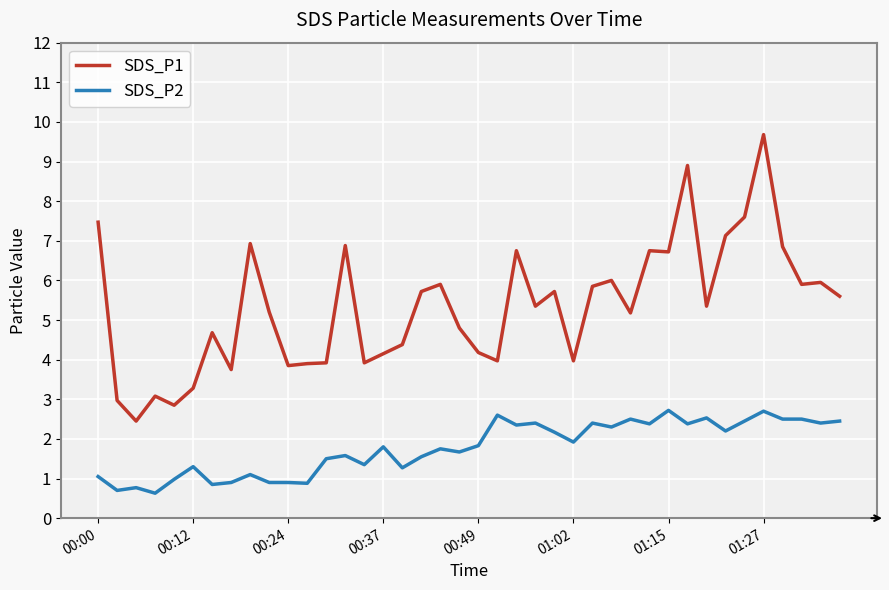

Rank the series by their maximum value, from lowest to highest.

SDS_P2, SDS_P1